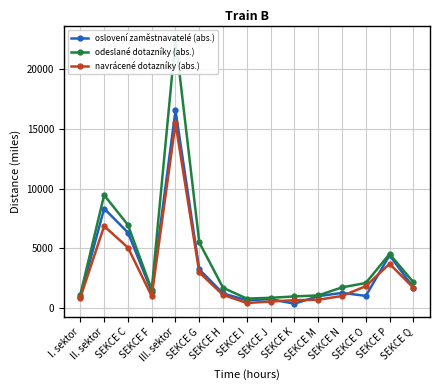

Where does the odeslané dotazníky (abs.) series first go above 1735?

II. sektor